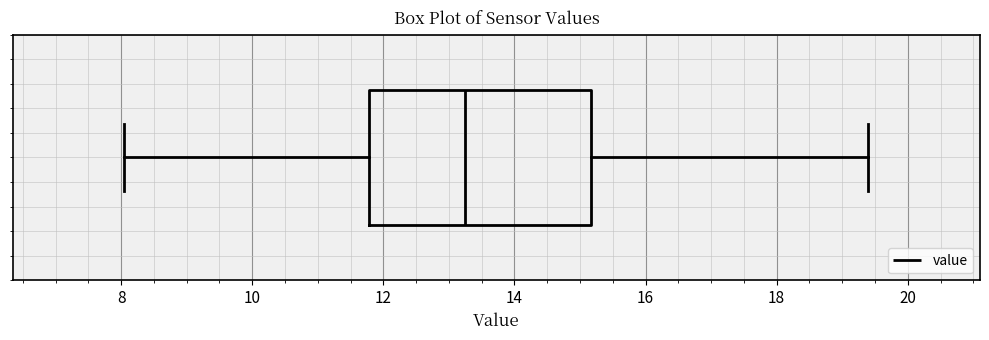

Transcribe this box plot: give where the median line is, the range the box spans, and where the two whiskers end, as read against the x-axis. The values are not printed on the chart, so give them approximately, as read against the axis.

median 13.2, box 11.8 to 15.2, whiskers 8.0 to 19.4